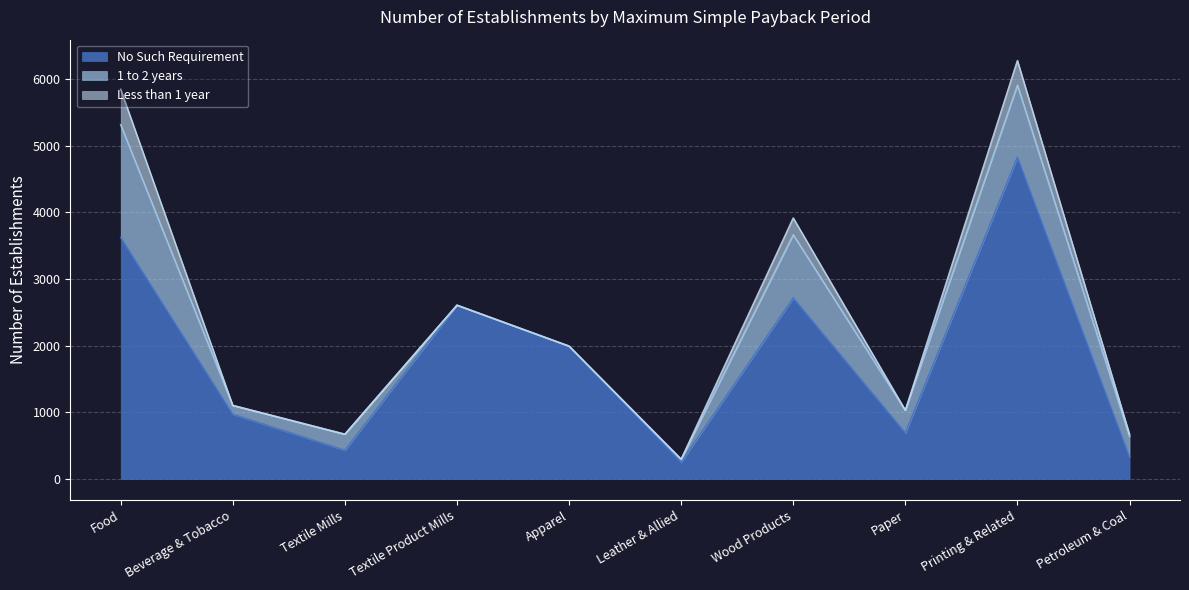

Which series changed the most between Food and Apparel?

1 to 2 years